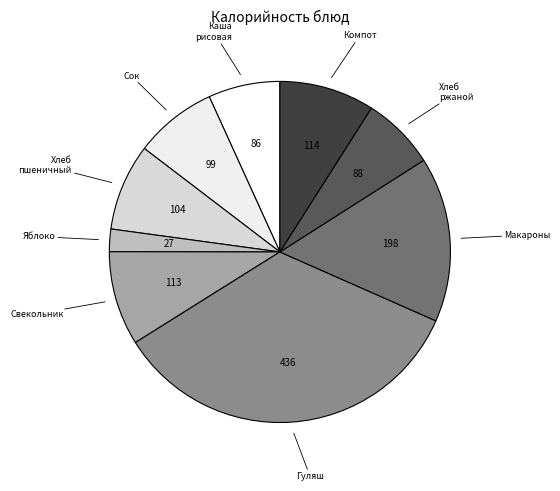

Rank the categories by value from highest to lowest.

Гуляш, Макароны отварные, Компот из сухофруктов, Свекольник с мясом, Хлеб пшеничный, Сок натуральный, Хлеб ржаной, Каша молочная рисовая, Яблоко